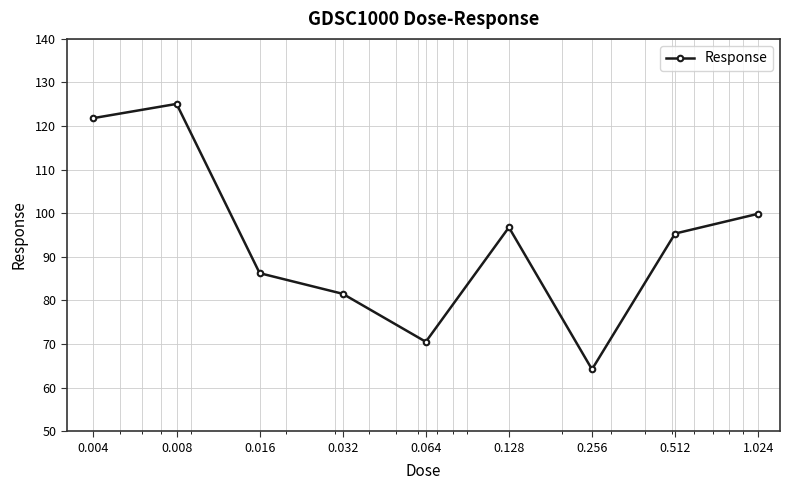

What is the difference between the maximum and minimum values?

60.9